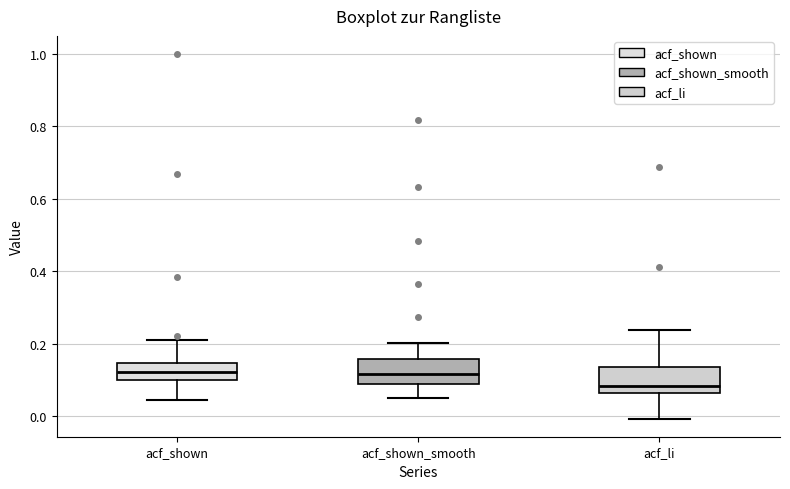

Where does the lower whisker of the box for acf_shown_smooth end on the y-axis? The values are not printed on the chart, so give them approximately, as read against the axis.

0.06